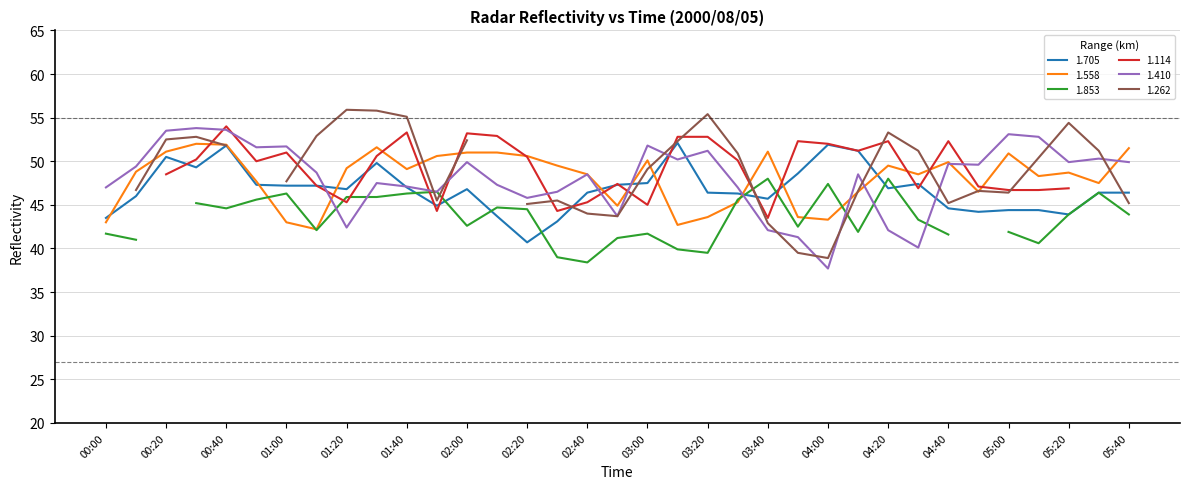

Read the 1.410 value at 05:10.

52.8